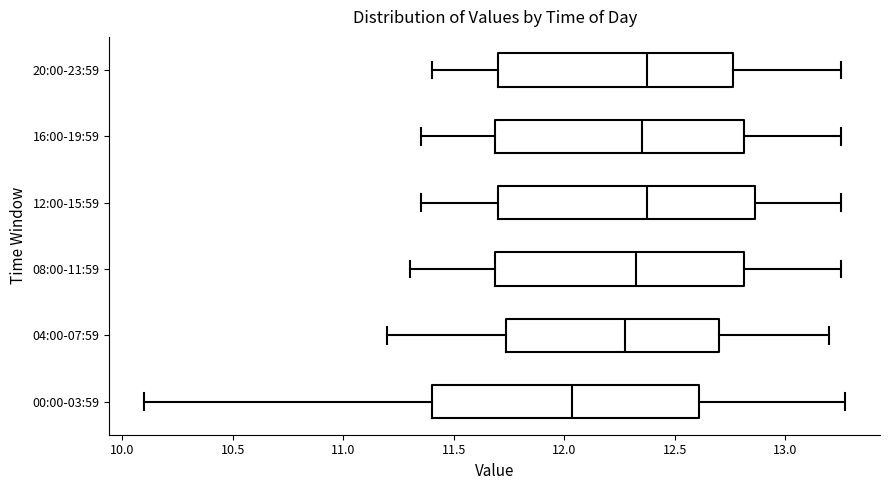

Reading bottom to top, transcribe this box plot: for each box, give where its median line is, the range the box spans, and where its two whiskers end, as read against the x-axis. The values are not printed on the chart, so give them approximately, as read against the axis.

00:00-03:59: median 12.05, box 11.40 to 12.60, whiskers 10.10 to 13.25
04:00-07:59: median 12.30, box 11.75 to 12.70, whiskers 11.20 to 13.20
08:00-11:59: median 12.35, box 11.70 to 12.80, whiskers 11.30 to 13.25
12:00-15:59: median 12.40, box 11.70 to 12.85, whiskers 11.35 to 13.25
16:00-19:59: median 12.35, box 11.70 to 12.80, whiskers 11.35 to 13.25
20:00-23:59: median 12.40, box 11.70 to 12.75, whiskers 11.40 to 13.25